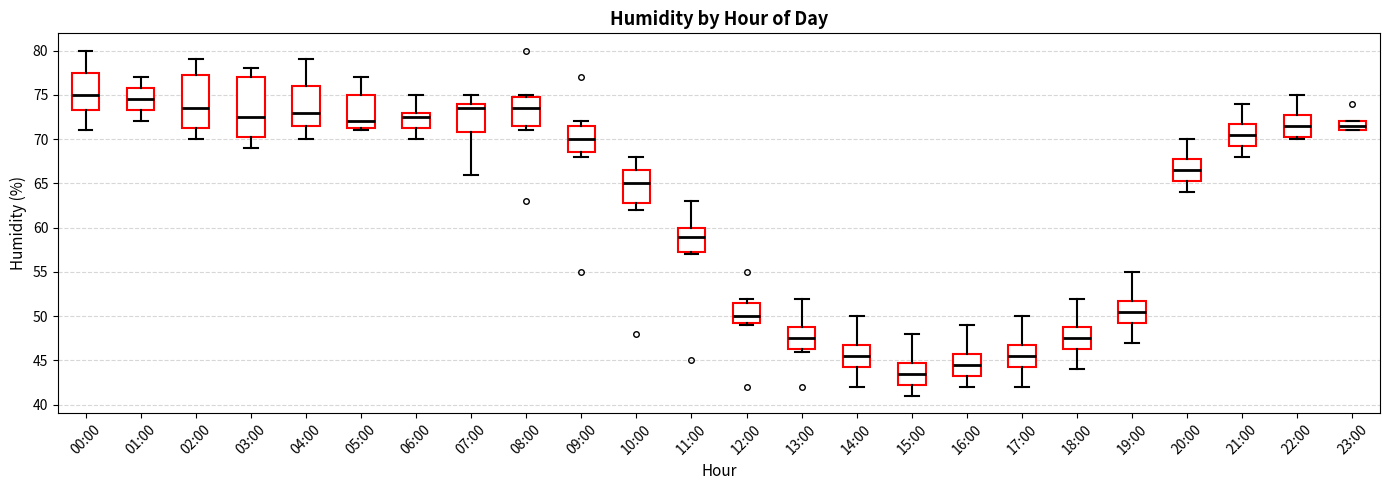

Which box is the tallest, from its lower edge to its upper edge?

03:00